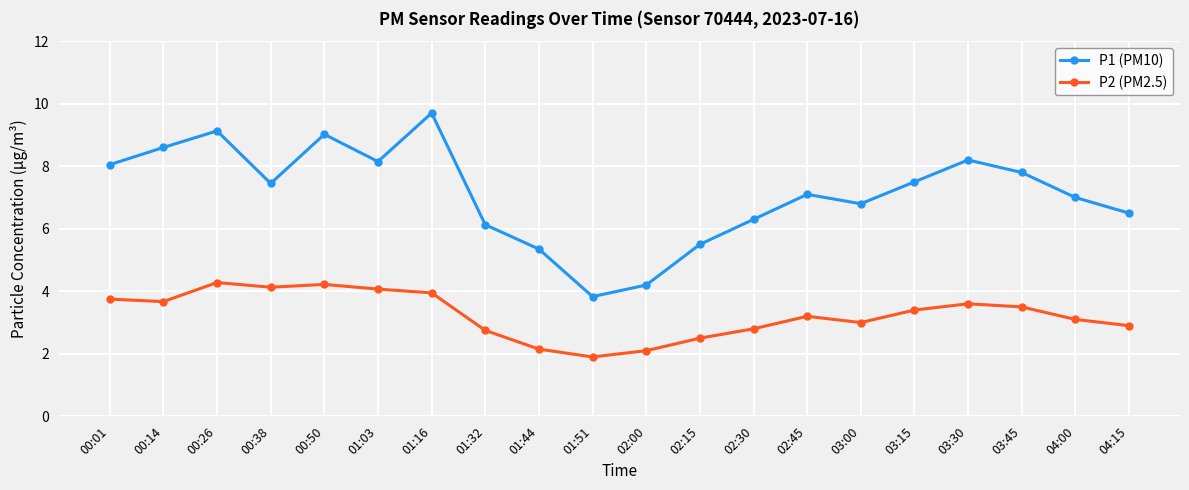

What is the spread (max minus min) of values at 01:03?

4.1